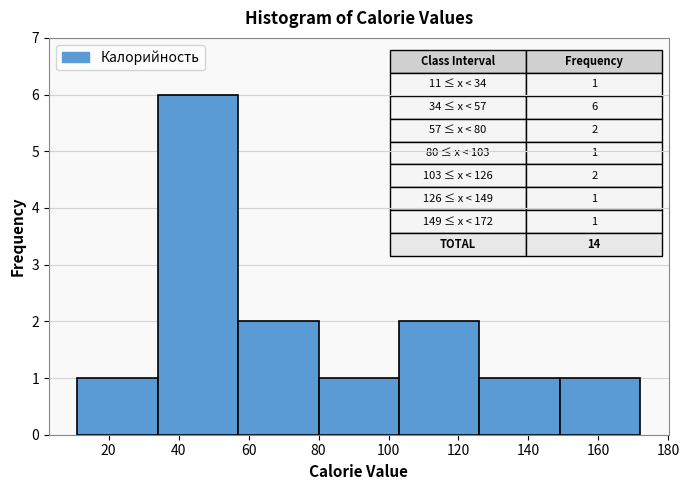

Which range on the x-axis has the tallest bar?

34 to 57